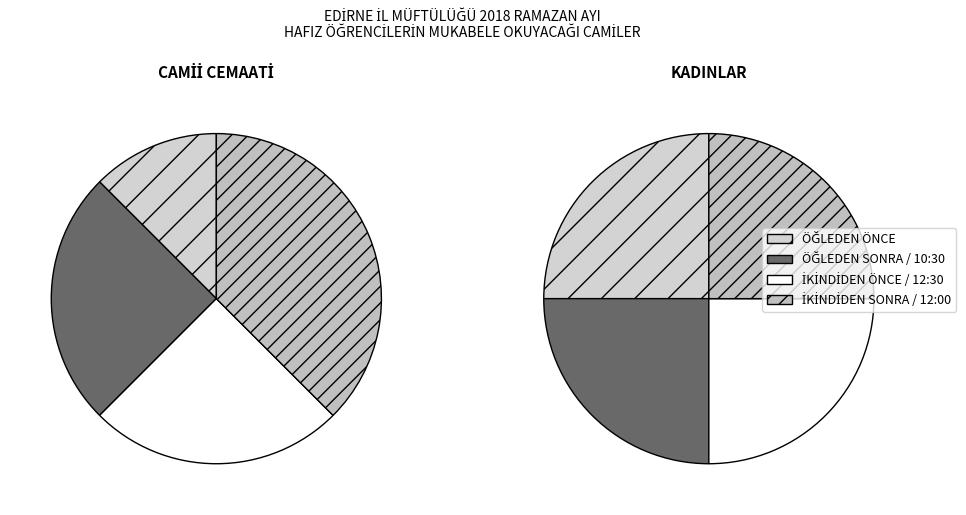

Is there any slice that represents more than half of the pie?

No